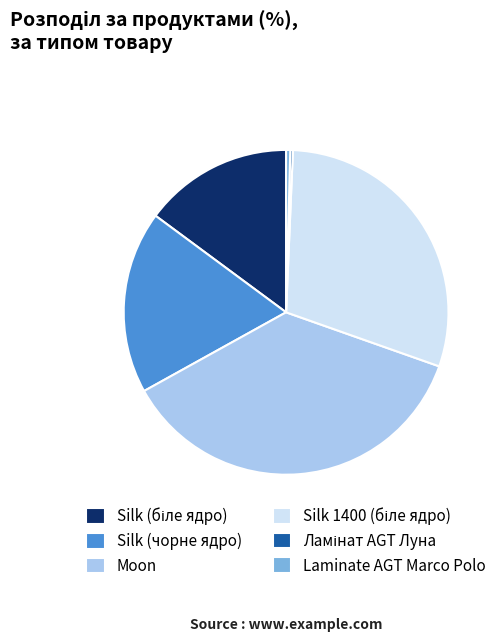

Does any single category account for the majority?

No